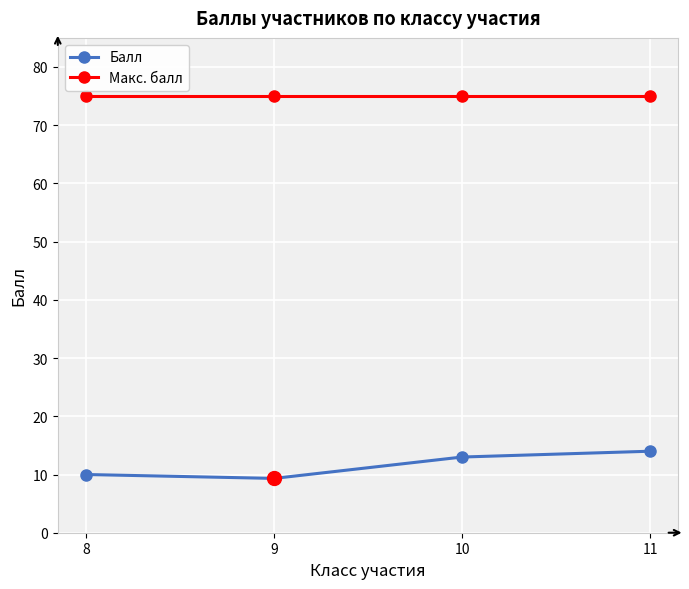

Count the number of data series in this chart.

2